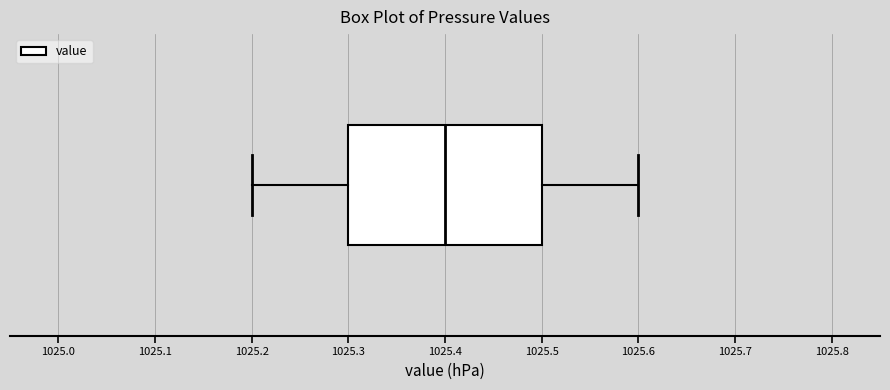

Transcribe this box plot: give where the median line is, the range the box spans, and where the two whiskers end, as read against the x-axis. The values are not printed on the chart, so give them approximately, as read against the axis.

median 1025.4, box 1025.3 to 1025.5, whiskers 1025.2 to 1025.6